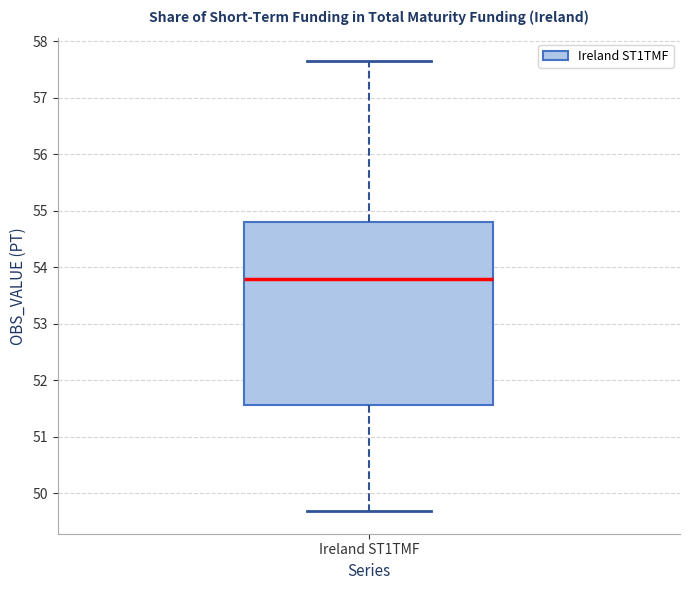

Where does the upper whisker of the box for Ireland ST1TMF end on the y-axis? The values are not printed on the chart, so give them approximately, as read against the axis.

57.7